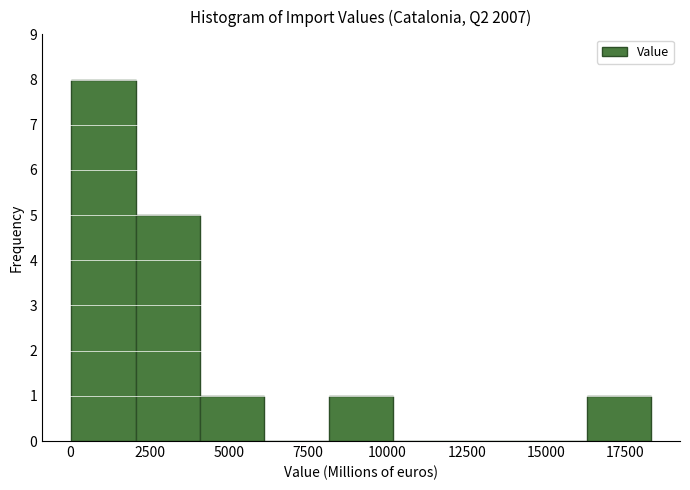

Reading left to right, transcribe this chart: for each bar, give the range it covers on the x-axis and its height. Neither the bar edges nor the heights are printed on the chart, so give them approximately, as read against the axes.

0 to 2000: 8
2000 to 4000: 5
4000 to 6000: 1
6000 to 8000: 0
8000 to 10000: 1
10000 to 12000: 0
12000 to 14500: 0
14500 to 16500: 0
16500 to 18500: 1